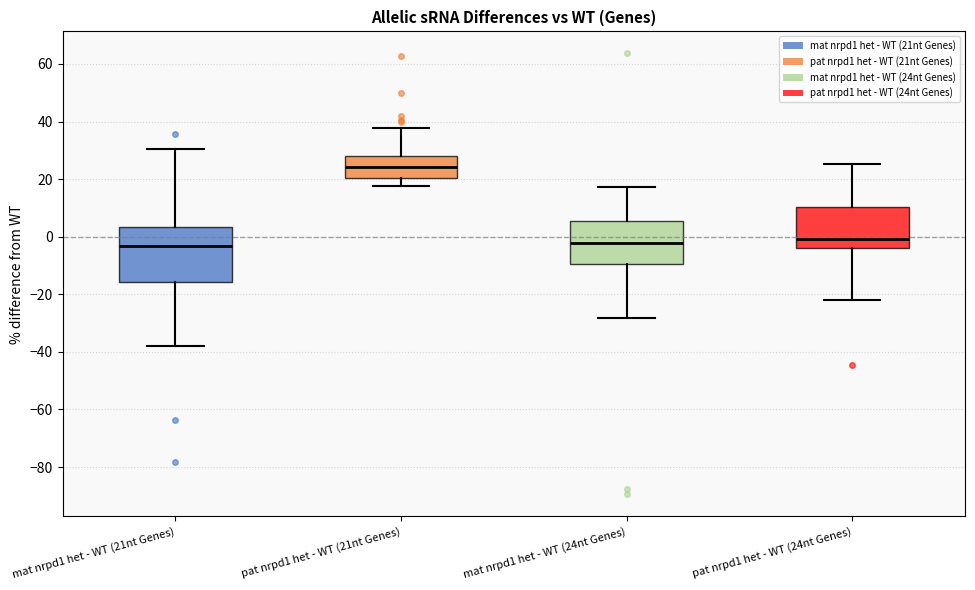

Reading left to right, read every box against the y-axis: the position of its median line, the range the box covers, and the ends of its whiskers. The values are not printed on the chart, so give them approximately, as read against the axis.

mat nrpd1 het - WT (21nt Genes): median -4, box -16 to 4, whiskers -38 to 30
pat nrpd1 het - WT (21nt Genes): median 24, box 20 to 28, whiskers 18 to 38
mat nrpd1 het - WT (24nt Genes): median -2, box -10 to 6, whiskers -28 to 18
pat nrpd1 het - WT (24nt Genes): median 0, box -4 to 10, whiskers -22 to 26